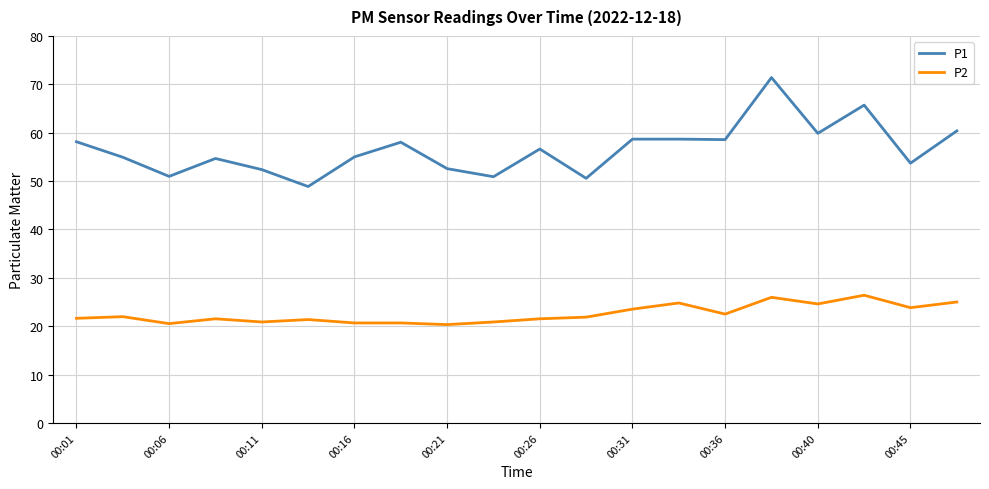

What is the minimum value shown in the chart?

20.3